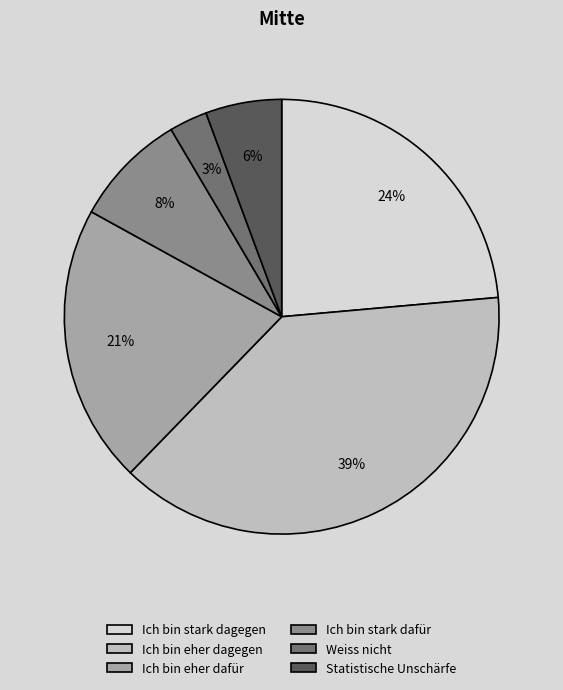

To the nearest percent, what percentage of the pie is Ich bin stark dagegen?

24%